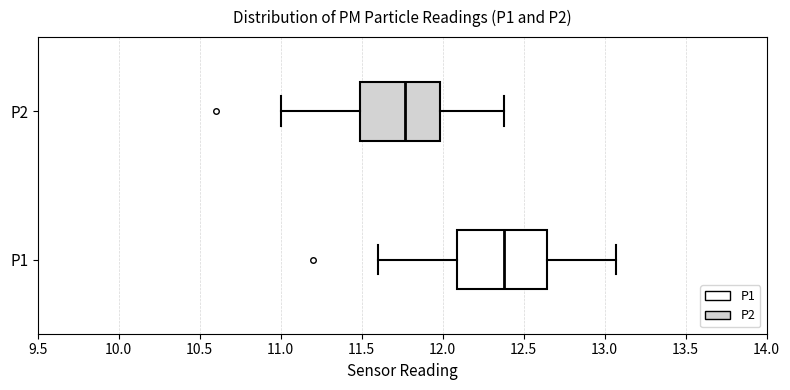

Comparing the boxes themselves (not the whiskers), which one is the widest?

P1